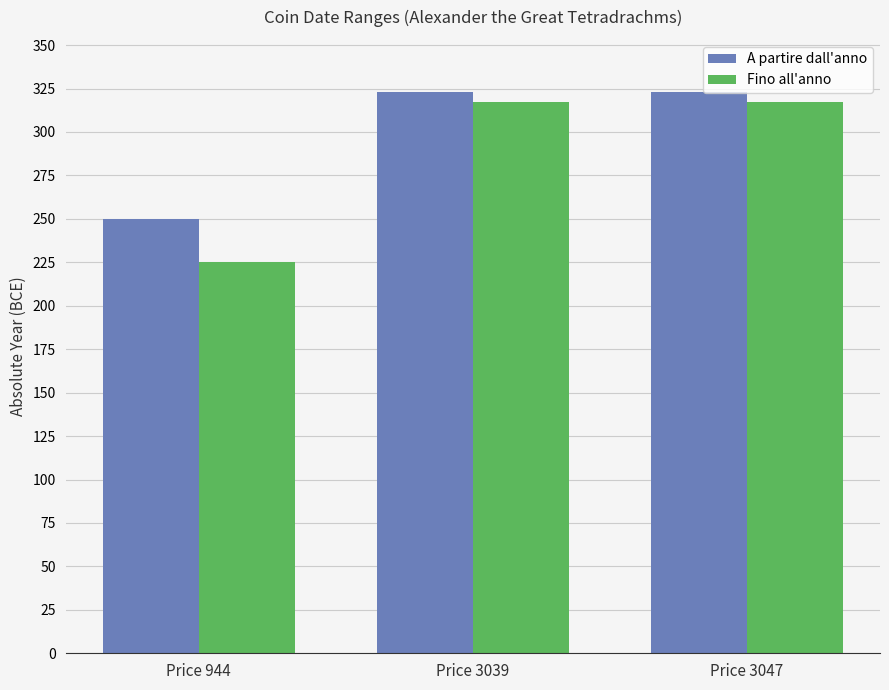

Reading left to right, transcribe all the data shown in this chart.

A partire dall'anno: 250	323	323
Fino all'anno: 225	317	317